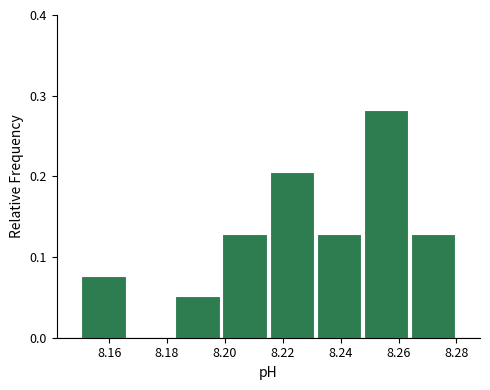

What is the height of the bar covering 8.150 to 8.166 on the x-axis? Neither the bar edges nor the heights are printed on the chart, so give them approximately, as read against the axes.

0.08